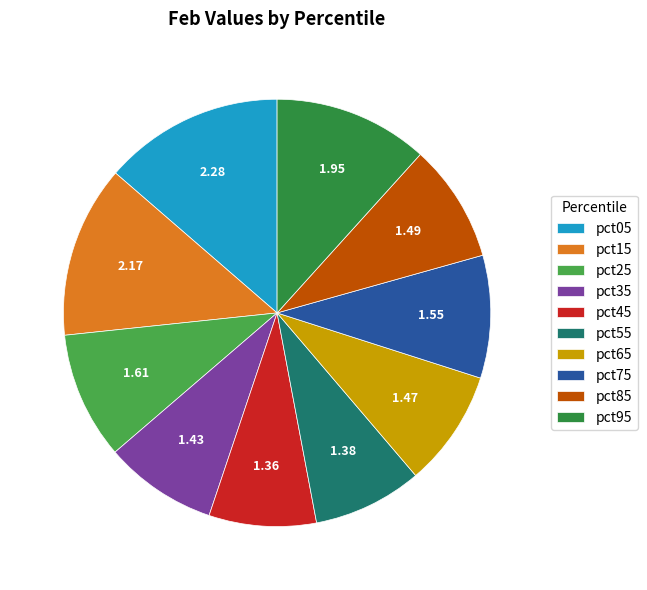

Is the sum of pct25 and pct85 greater than half?

No